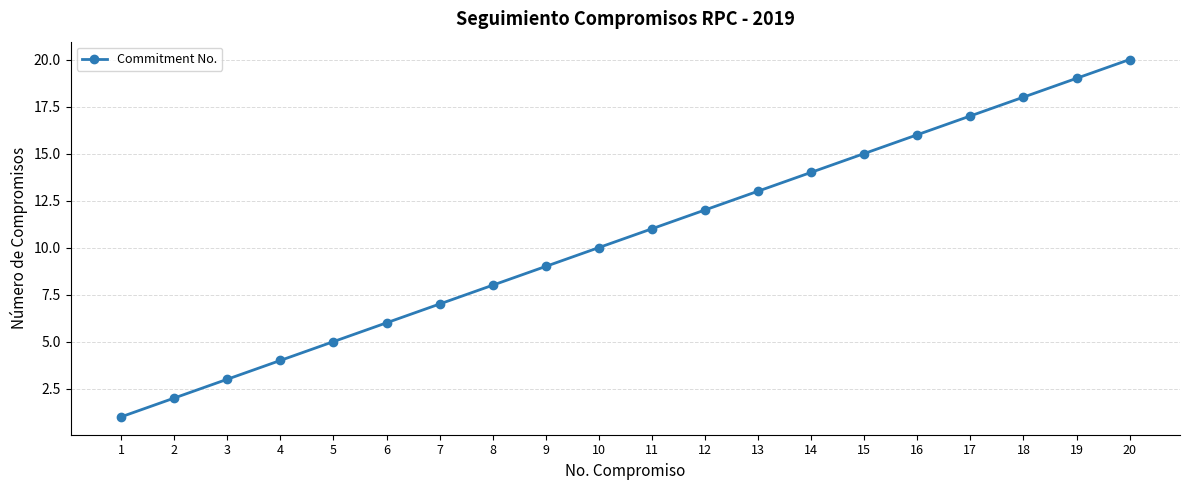

True or false: there are more than 1 points higher than both neighbors.

False